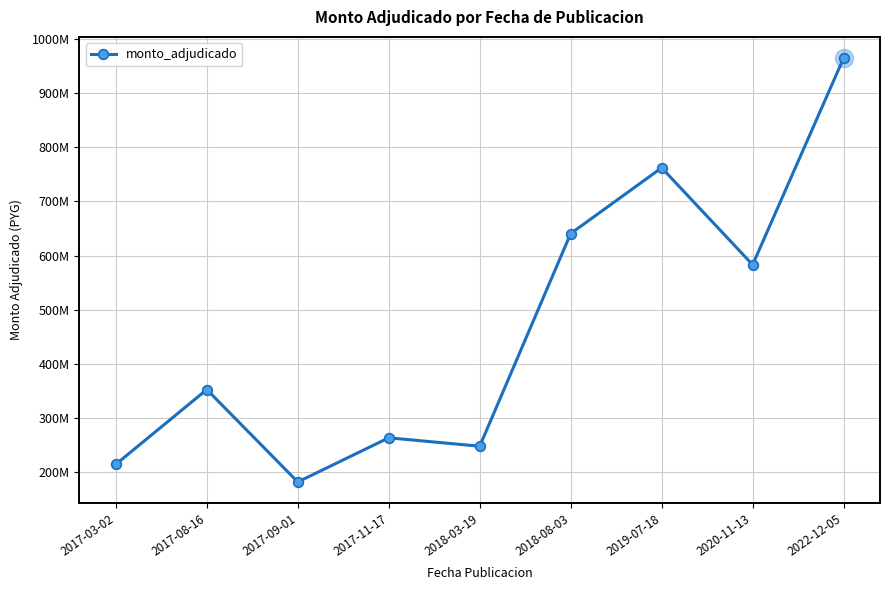

At which category does the data reach its first local peak?

2017-08-16